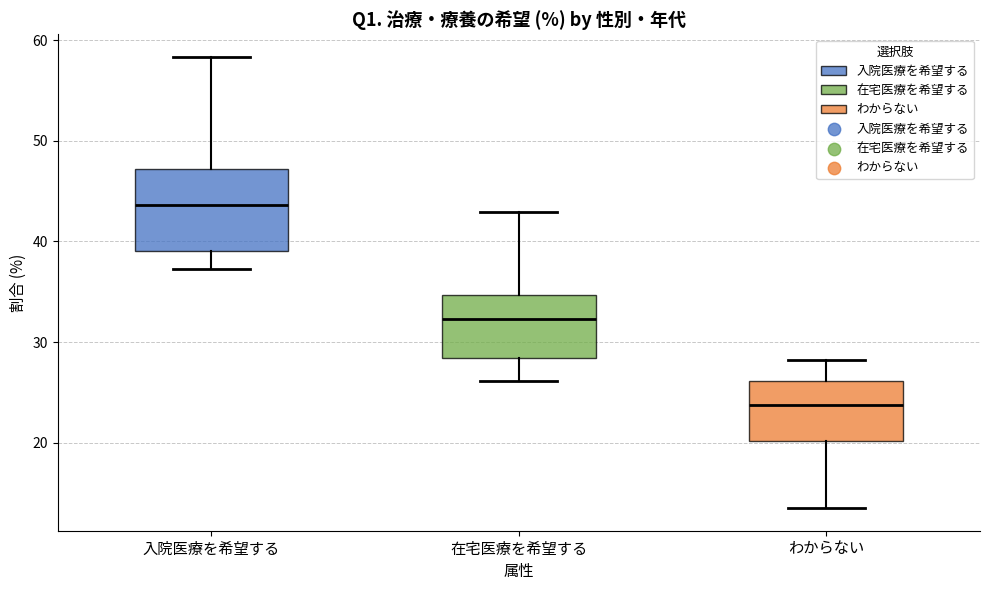

Reading left to right, transcribe this box plot: for each box, give where its median line is, the range the box spans, and where its two whiskers end, as read against the y-axis. The values are not printed on the chart, so give them approximately, as read against the axis.

入院医療を希望する: median 44, box 39 to 47, whiskers 37 to 58
在宅医療を希望する: median 32, box 28 to 35, whiskers 26 to 43
わからない: median 24, box 20 to 26, whiskers 14 to 28